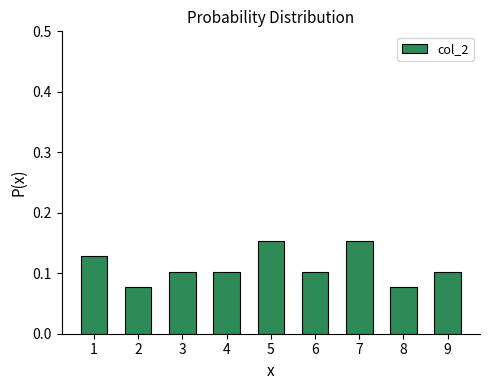

Between 6 and 8, which is larger?

6